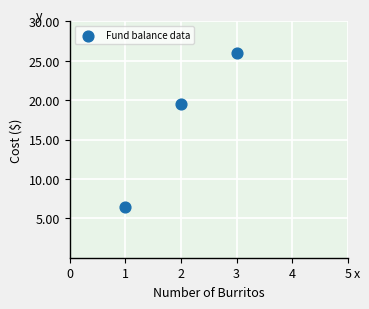

What Y value in the scatter plot is closest to 16?

19.5